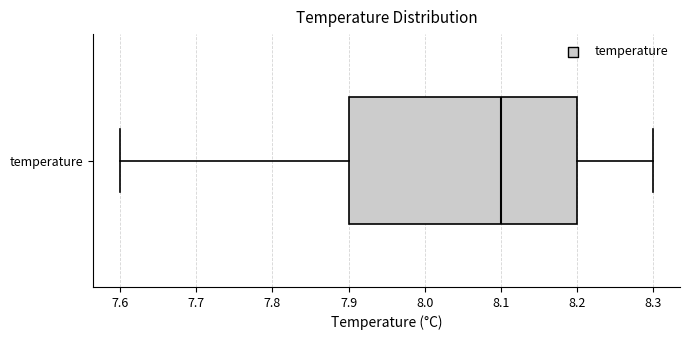

Read this box plot against the x-axis: the position of the median line, the range covered by the box, and the ends of both whiskers. The values are not printed on the chart, so give them approximately, as read against the axis.

median 8.1, box 7.9 to 8.2, whiskers 7.6 to 8.3